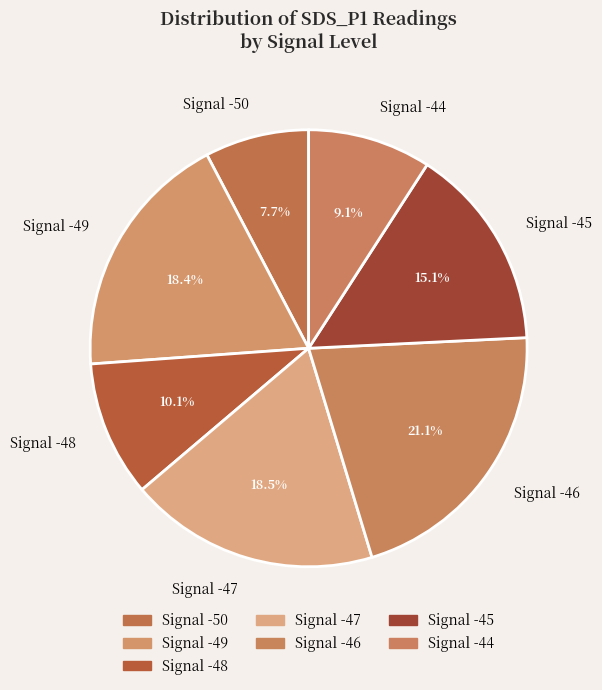

Does Signal -44 account for over 50% of the chart?

No